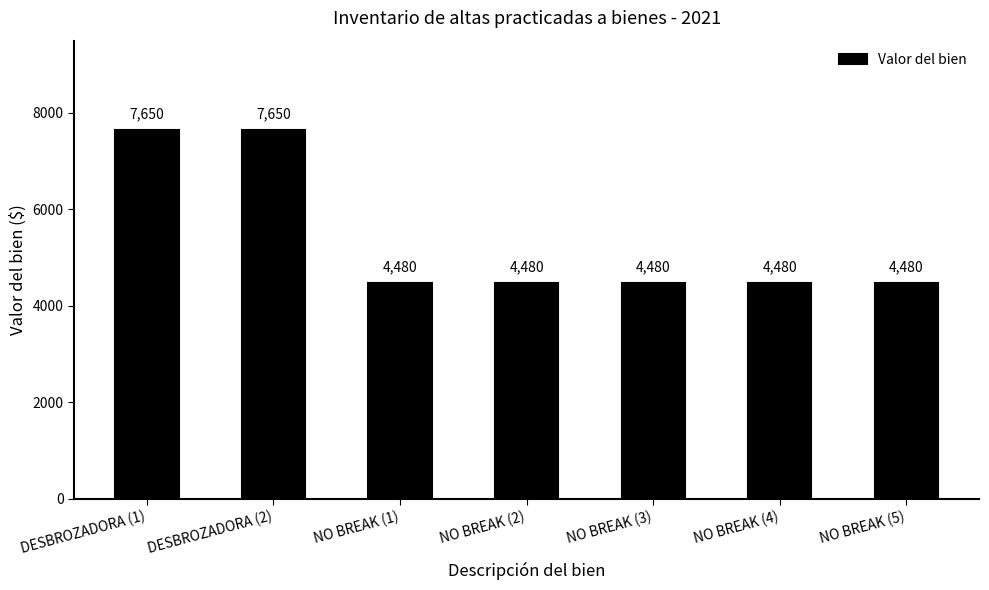

Are the bars grouped side by side (vs. stacked)?

No